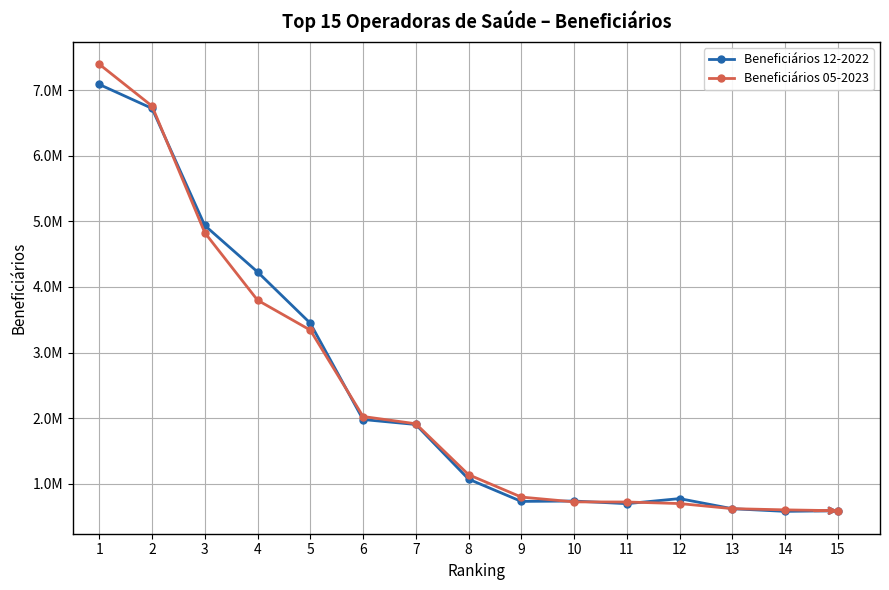

Which has a higher value, 2 or 12?

2